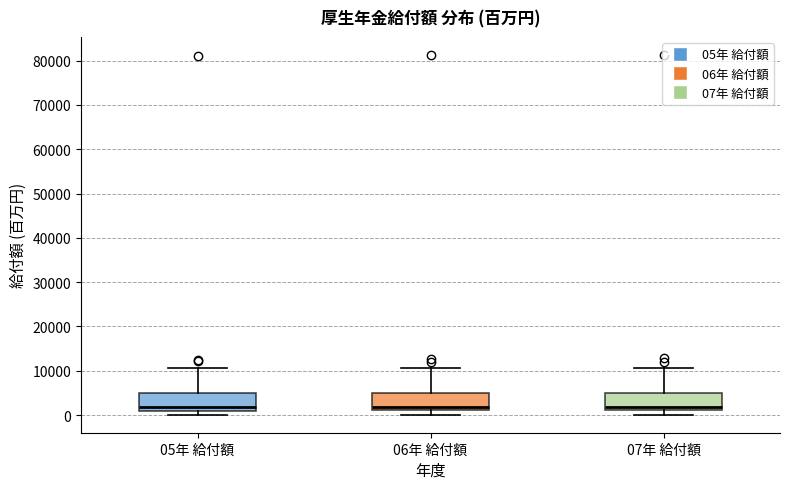

Reading left to right, transcribe this box plot: for each box, give where its median line is, the range the box spans, and where its two whiskers end, as read against the y-axis. The values are not printed on the chart, so give them approximately, as read against the axis.

05年 給付額: median 2000, box 1000 to 5000, whiskers 0 to 11000
06年 給付額: median 2000, box 1000 to 5000, whiskers 0 to 11000
07年 給付額: median 2000, box 1000 to 5000, whiskers 0 to 11000